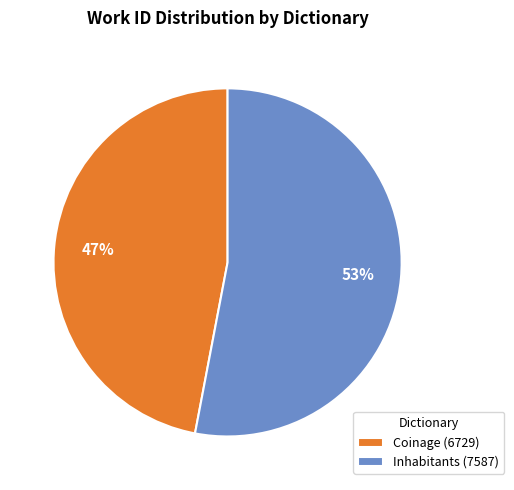

What percentage is the Inhabitants slice, to the nearest percent?

53%